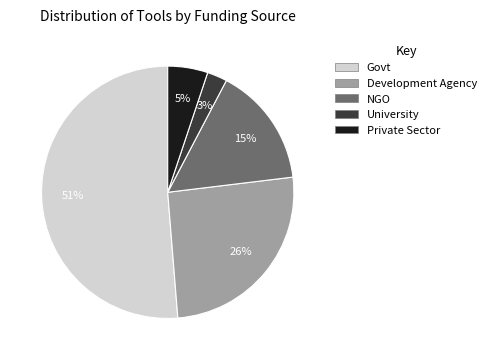

Rank the categories by value from lowest to highest.

University, Private Sector, NGO, Development Agency, Govt